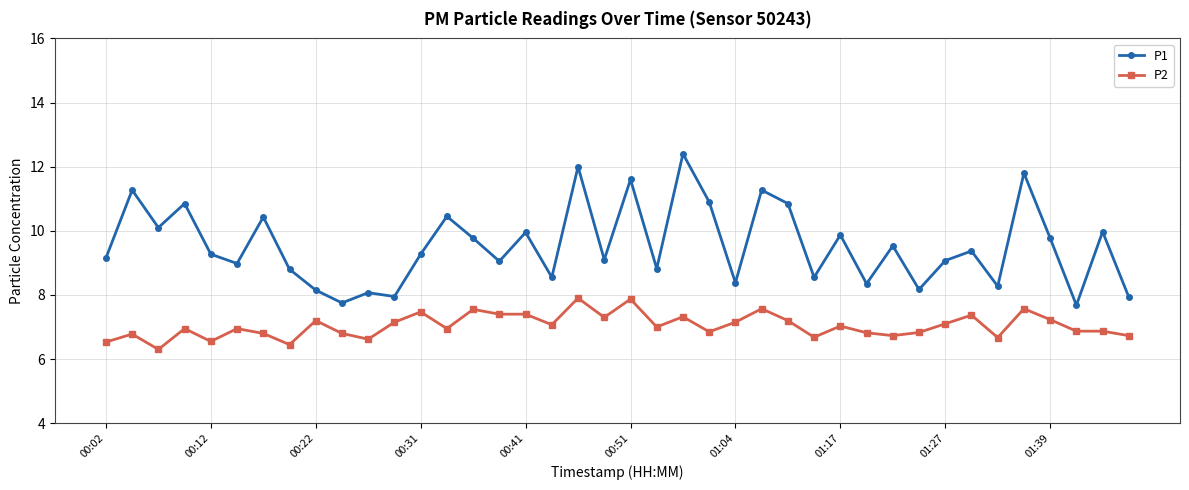

Which series has the largest range (max minus min)?

P1